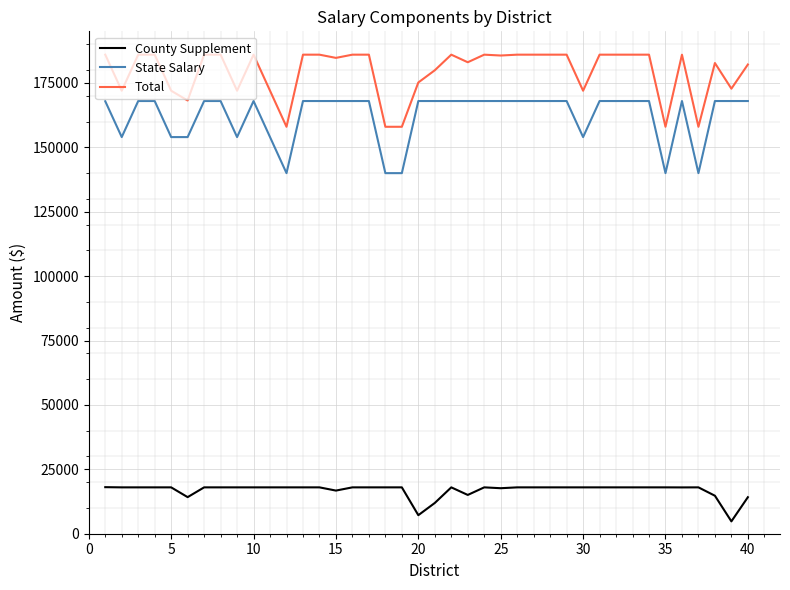

True or false: State Salary and Total cross at least once.

False